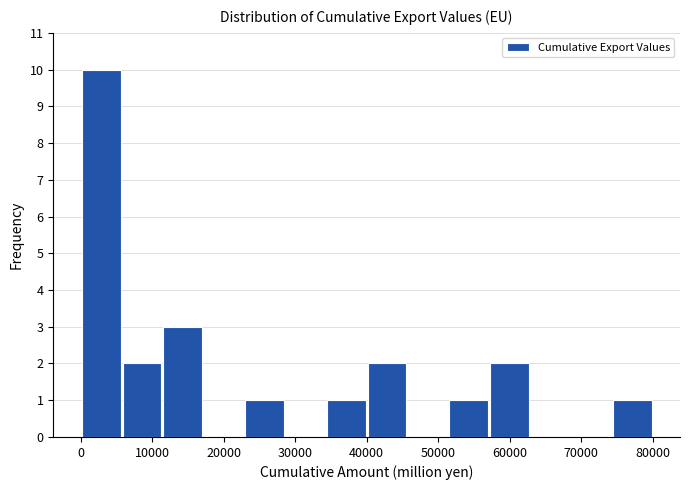

Over which range of the x-axis is the bar tallest?

0 to 6000